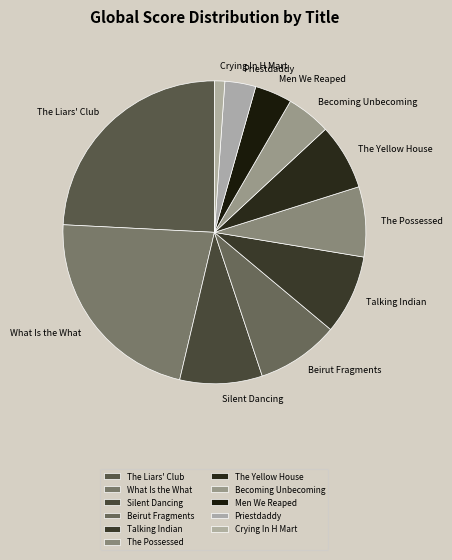

Is the sum of Crying In H Mart and Talking Indian greater than half?

No